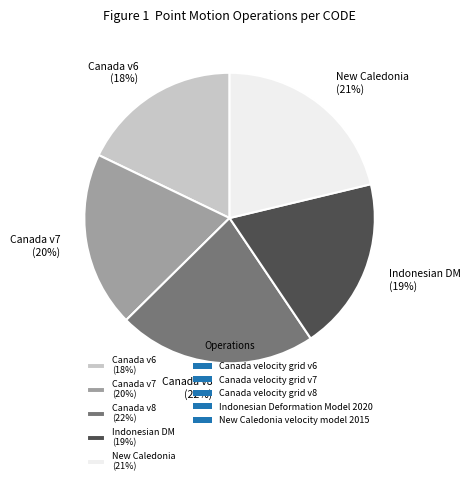

Is it true that Canada v7 (20%) is 20% of the pie?

True